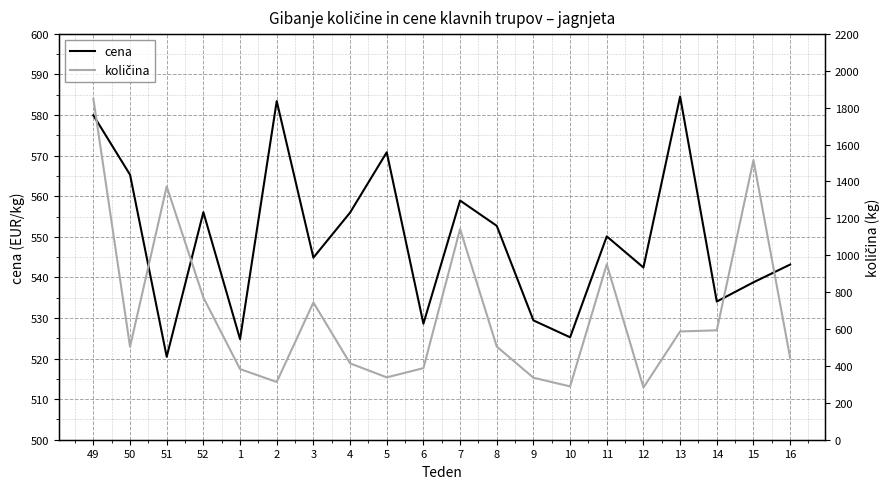

Which series ends up on top after the final intersection of cena and količina?

cena